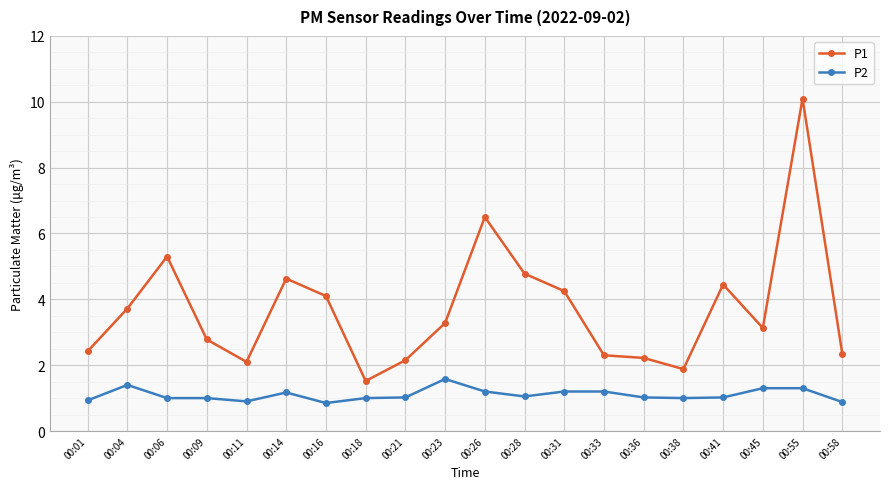

True or false: P1 and P2 cross at least once.

False